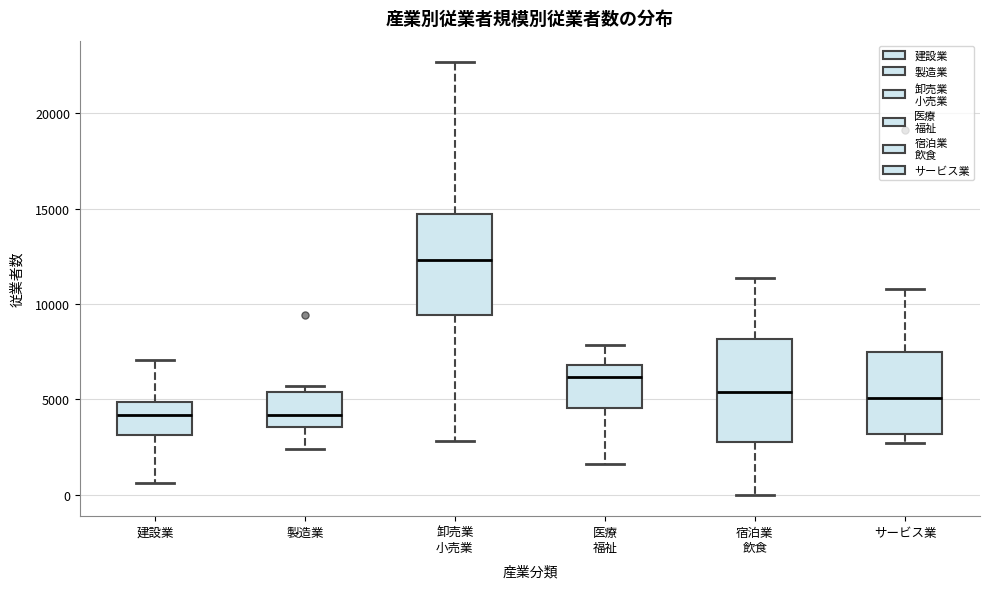

Which box's median line is the highest?

卸売業 小売業